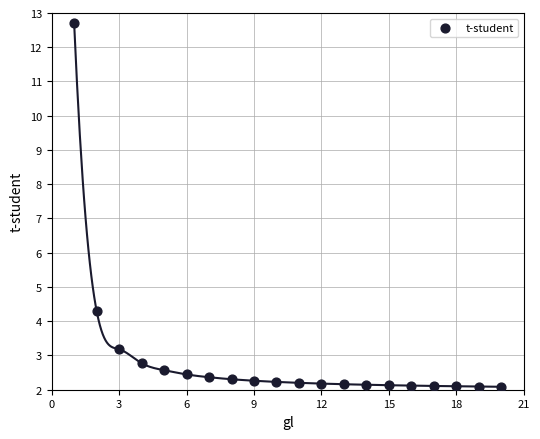

What Y value in the scatter plot is closest to 7?

4.3